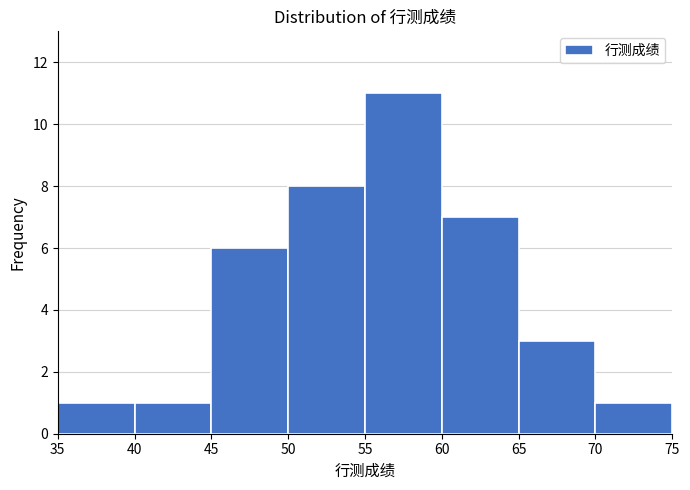

What is the height of the bar covering 40 to 45 on the x-axis? The values are not printed on the chart, so give them approximately, as read against the axis.

1